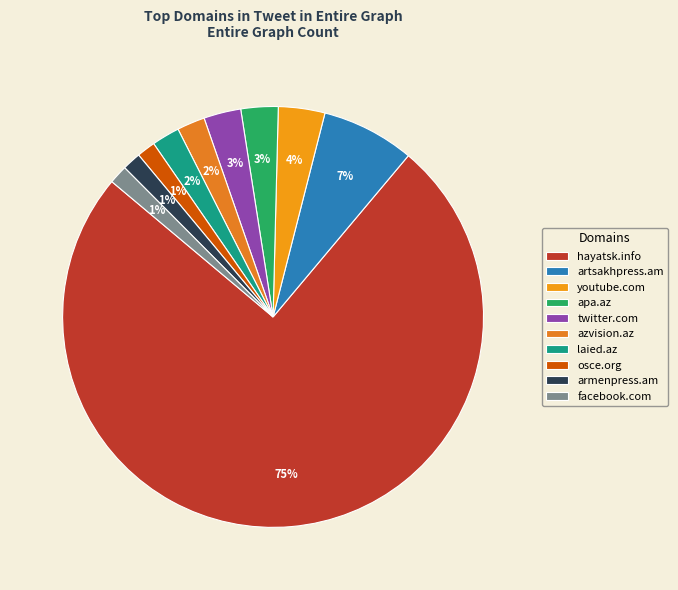

Which category has the smallest portion of the pie?

osce.org